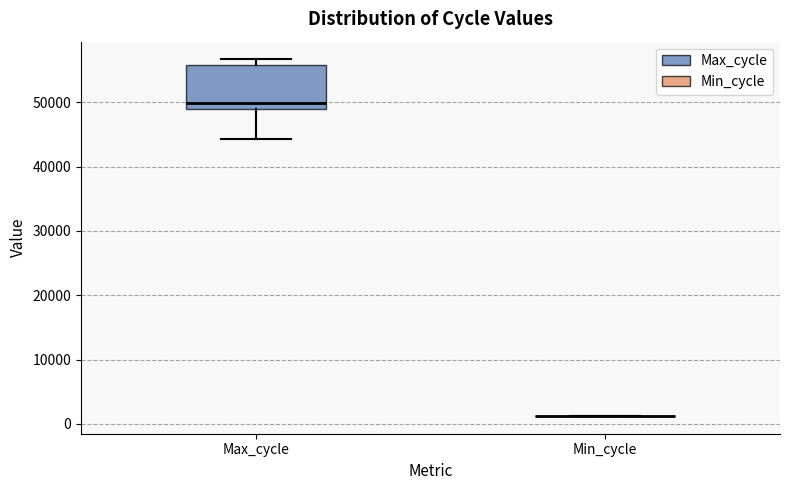

Comparing the boxes themselves (not the whiskers), which one is the tallest?

Max_cycle